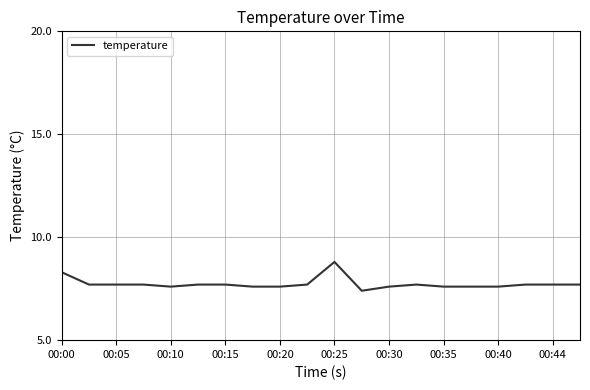

What is the difference between the maximum and minimum values?

1.4